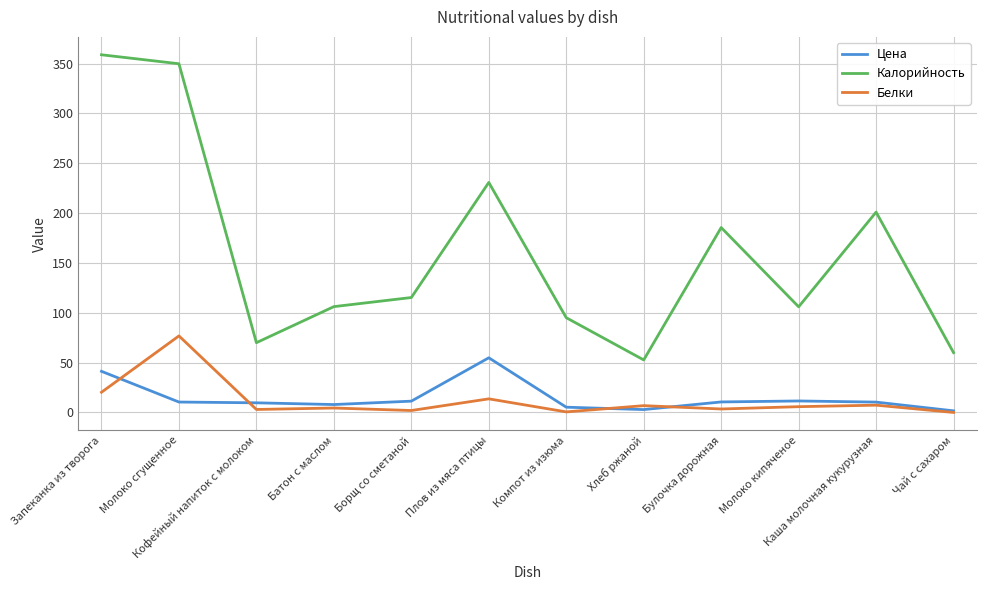

In Калорийность, how many points are higher than both neighbors (excluding endpoints)?

3